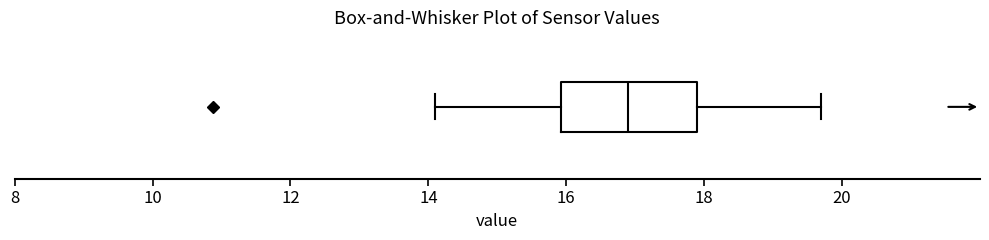

Transcribe this box plot: give where the median line is, the range the box spans, and where the two whiskers end, as read against the x-axis. The values are not printed on the chart, so give them approximately, as read against the axis.

median 17.0, box 16.0 to 18.0, whiskers 14.2 to 19.8